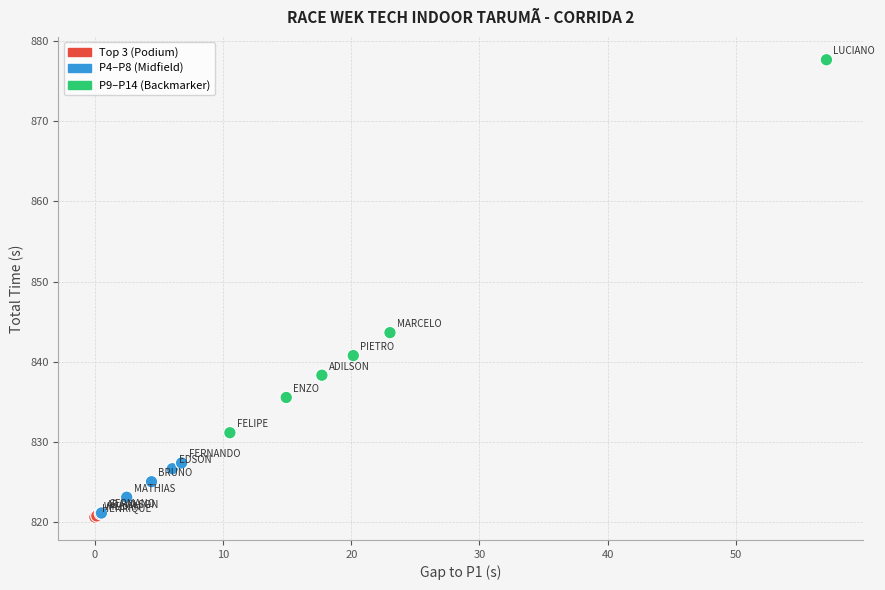

What Y value in the scatter plot is closest to 849?

843.6